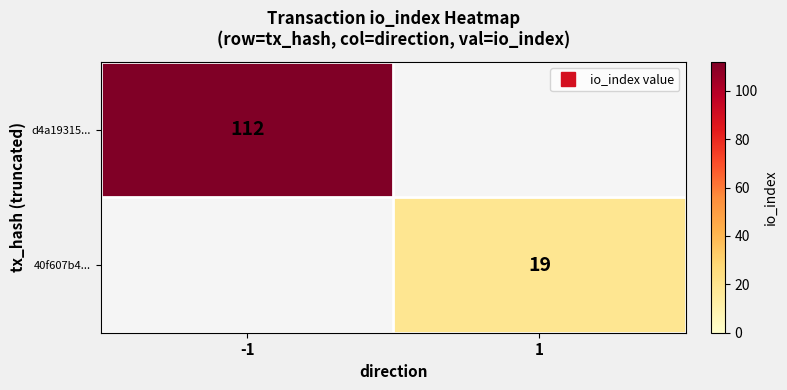

Rank the series by their average value, from highest to lowest.

d4a19315..., 40f607b4...